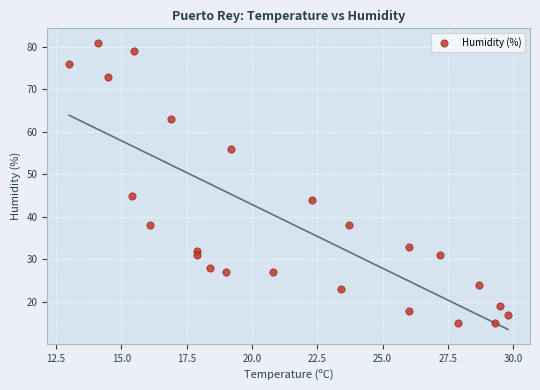

What Y value in the scatter plot is closest to 48?

45